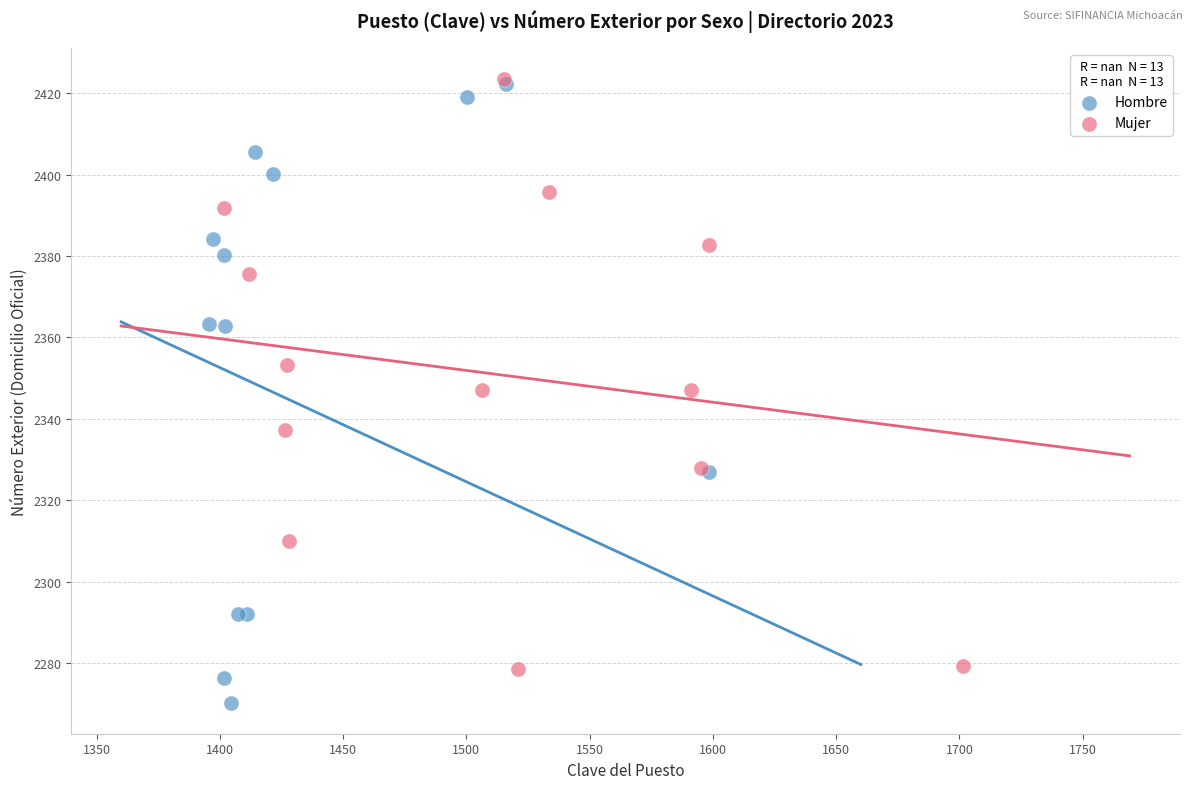

What are all the series names shown in the legend?

Hombre, Mujer